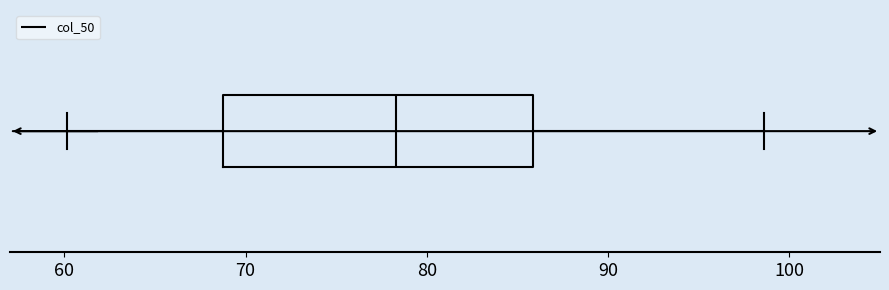

Read this box plot against the x-axis: the position of the median line, the range covered by the box, and the ends of both whiskers. The values are not printed on the chart, so give them approximately, as read against the axis.

median 78, box 69 to 86, whiskers 60 to 99